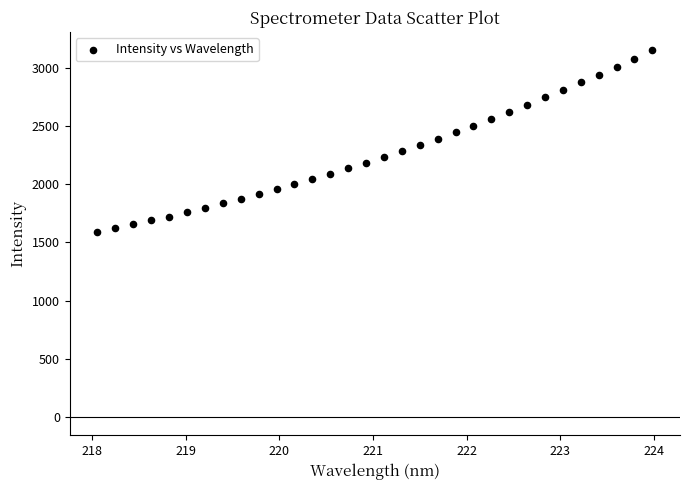

What is the range of X values (max minus min)?

5.9